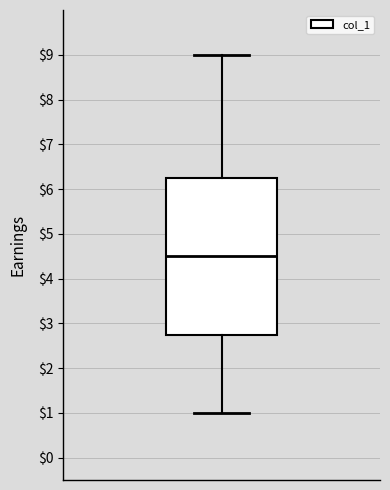

Transcribe this box plot: give where the median line is, the range the box spans, and where the two whiskers end, as read against the y-axis. The values are not printed on the chart, so give them approximately, as read against the axis.

median 4.5, box 2.8 to 6.3, whiskers 1.0 to 9.0